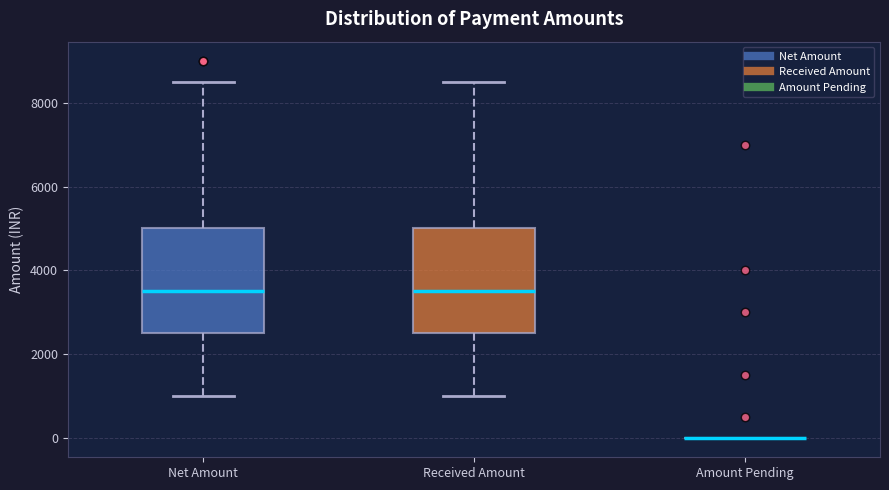

Reading left to right, transcribe this box plot: for each box, give where its median line is, the range the box spans, and where its two whiskers end, as read against the y-axis. The values are not printed on the chart, so give them approximately, as read against the axis.

Net Amount: median 3600, box 2600 to 5000, whiskers 1000 to 8600
Received Amount: median 3600, box 2600 to 5000, whiskers 1000 to 8600
Amount Pending: box collapsed to a line at 0, whiskers 0 to 0